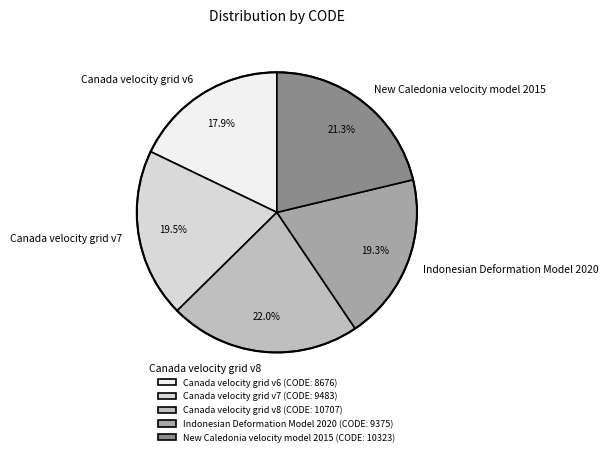

The Canada velocity grid v8 slice represents 16% of the pie. True or false?

False